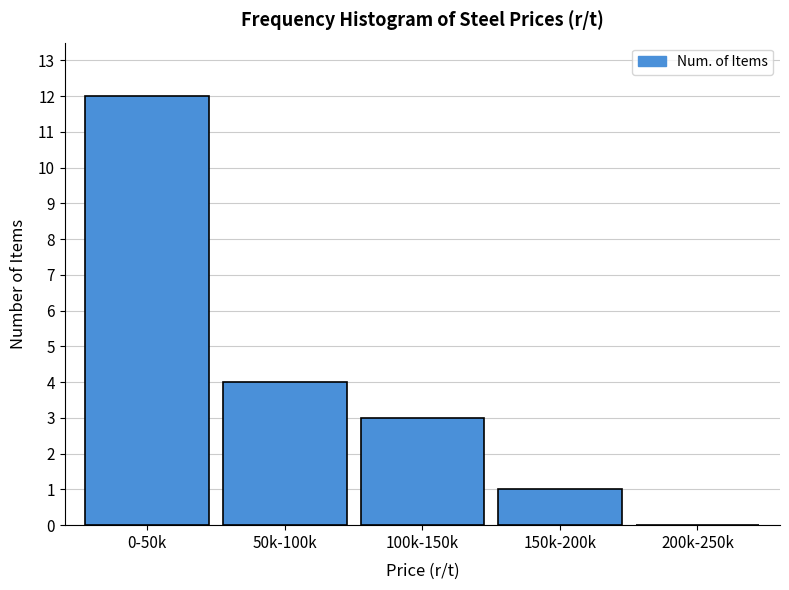

Reading right to left, what are all the values shown in this chart?

200k-250k=0	150k-200k=1	100k-150k=3	50k-100k=4	0-50k=12